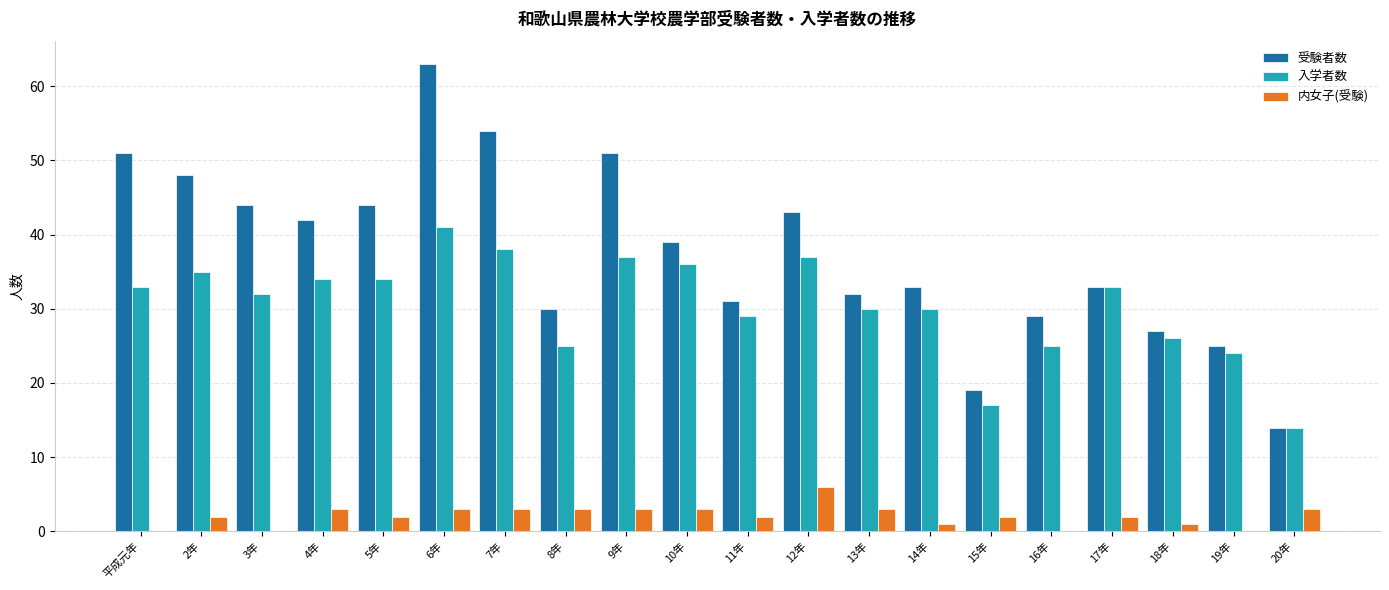

Which series has the largest range (max minus min)?

受験者数